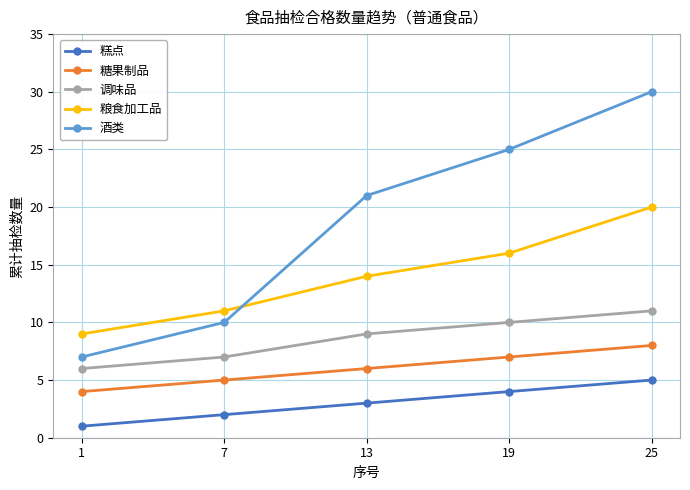

What is the difference between the highest and lowest values at 1?

8